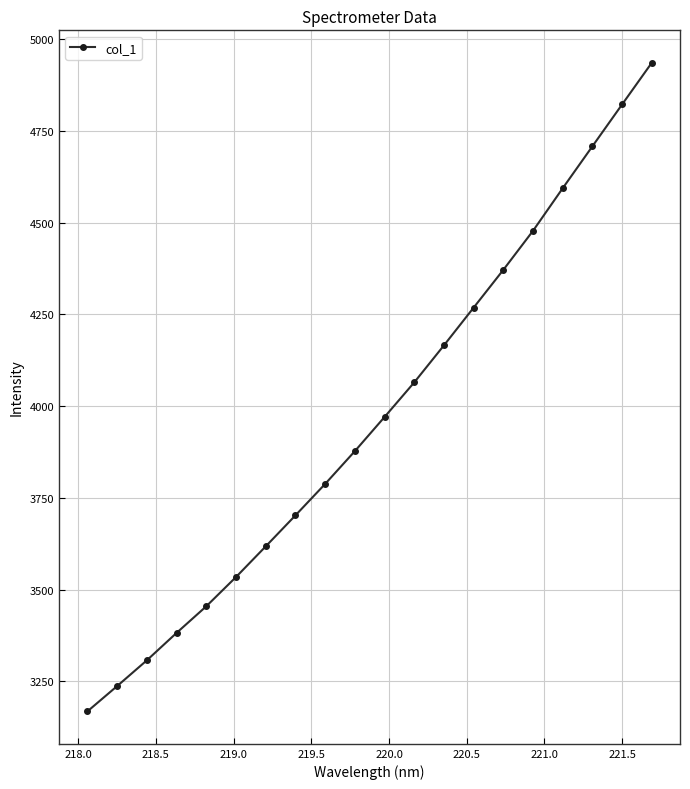

How many lines are shown in the chart?

1